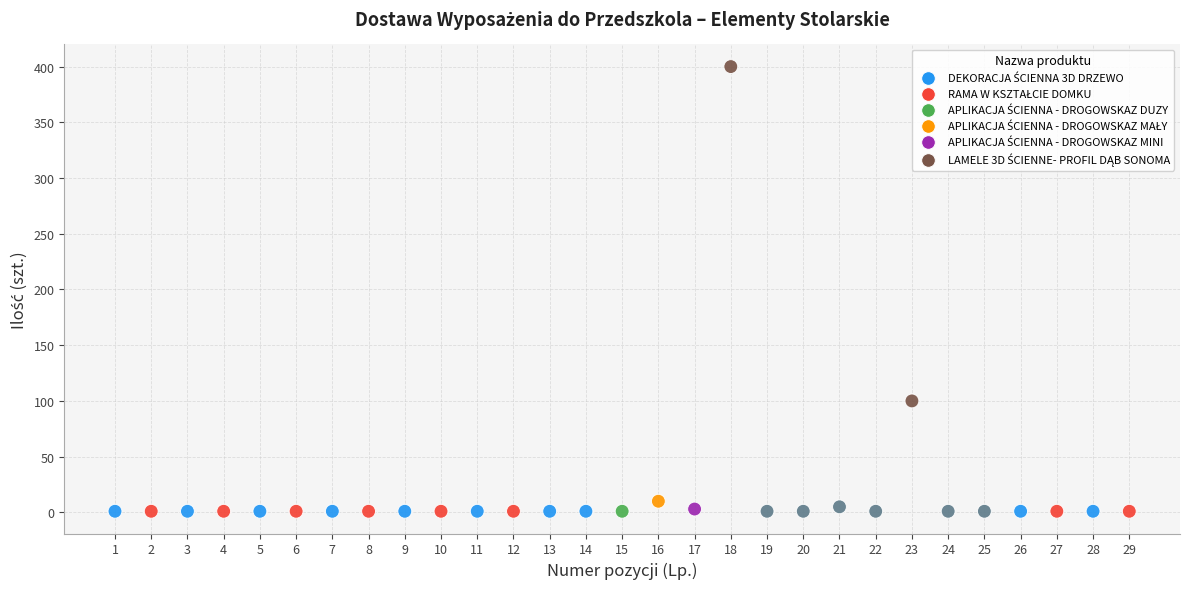

What Y value in the scatter plot is closest to 200?

100